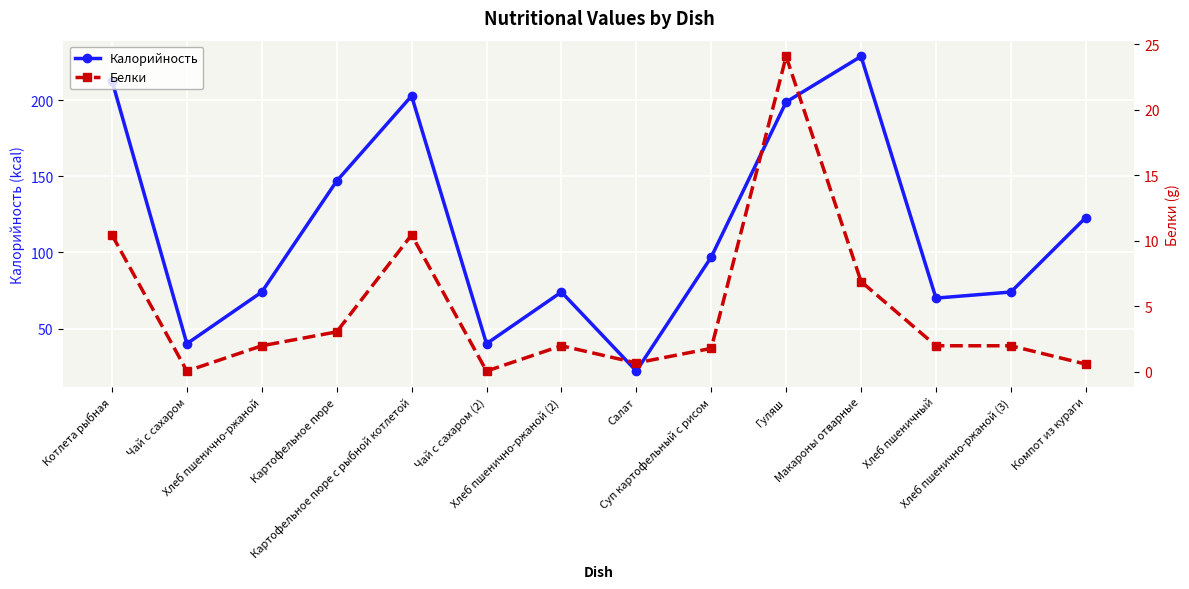

What is the sum of all Калорийность values?

1605